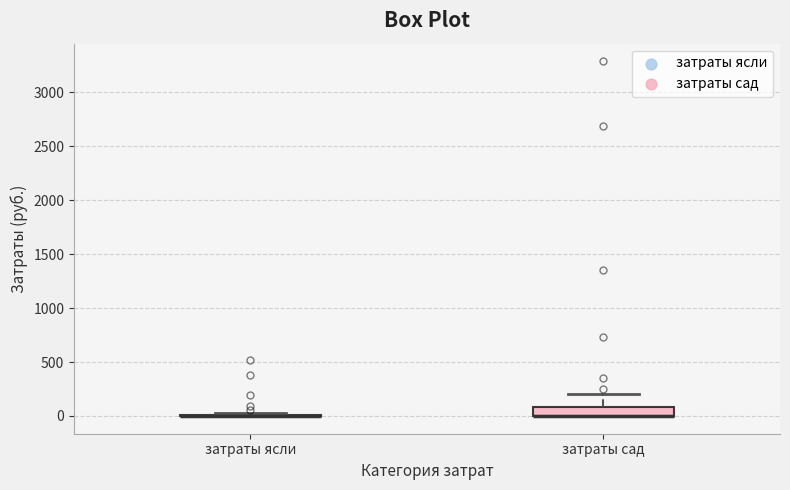

Reading left to right, transcribe this box plot: for each box, give where its median line is, the range the box spans, and where its two whiskers end, as read against the y-axis. The values are not printed on the chart, so give them approximately, as read against the axis.

затраты ясли: box collapsed to a line at 0, whiskers 0 to 50
затраты сад: median 0 (drawn on the box's lower edge), box 0 to 100, whiskers 0 to 200